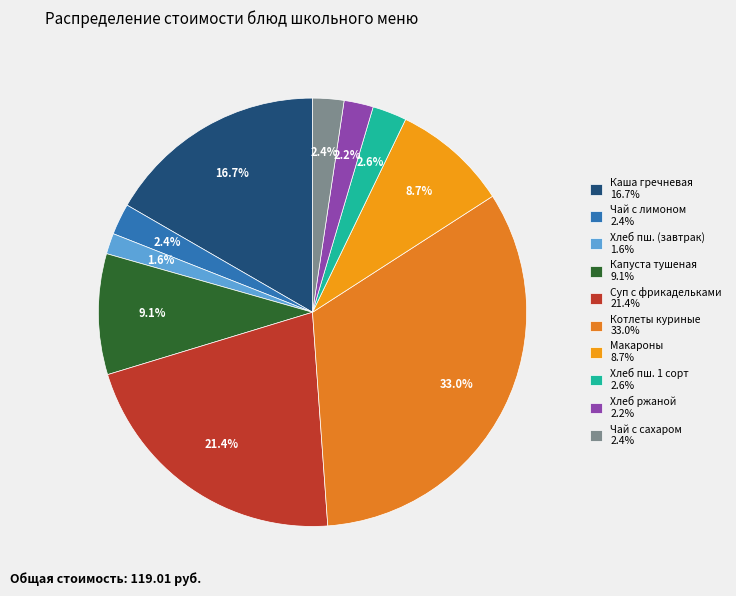

What is the smallest slice in the pie chart?

Хлеб пш. (завтрак) 1.6%